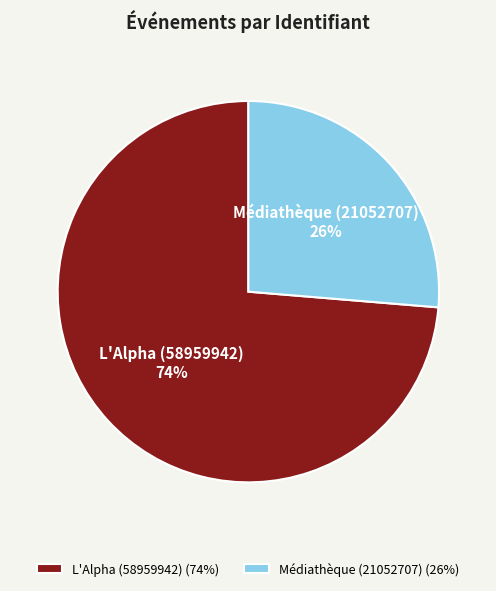

Do Médiathèque (21052707) and L'Alpha (58959942) together represent more than half of the pie?

Yes